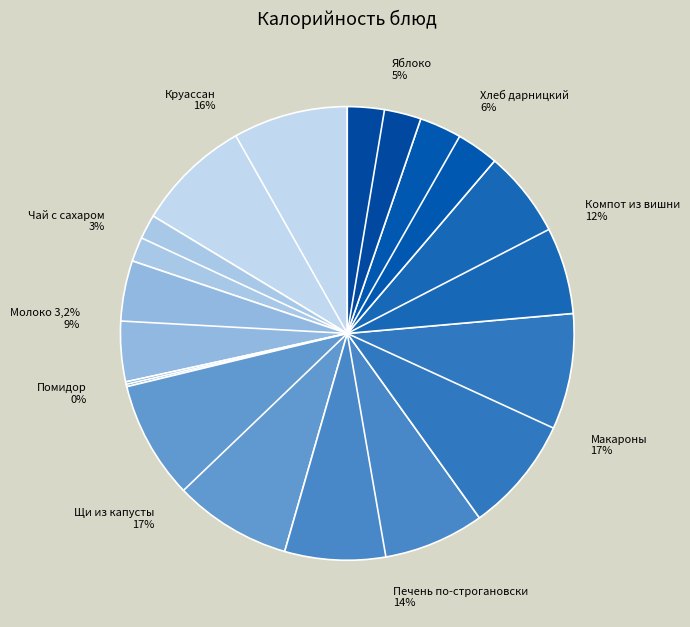

What is the total percentage of Компот из св мороженой вишни and Макароны отварные?

28.9%